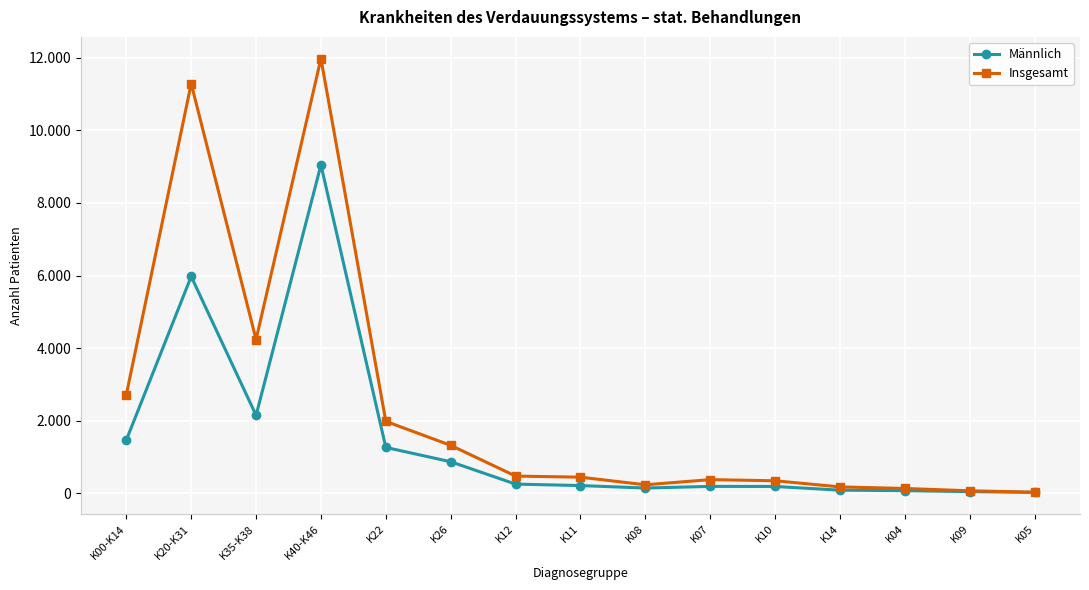

What is the label of the 9th point from the right?

K12